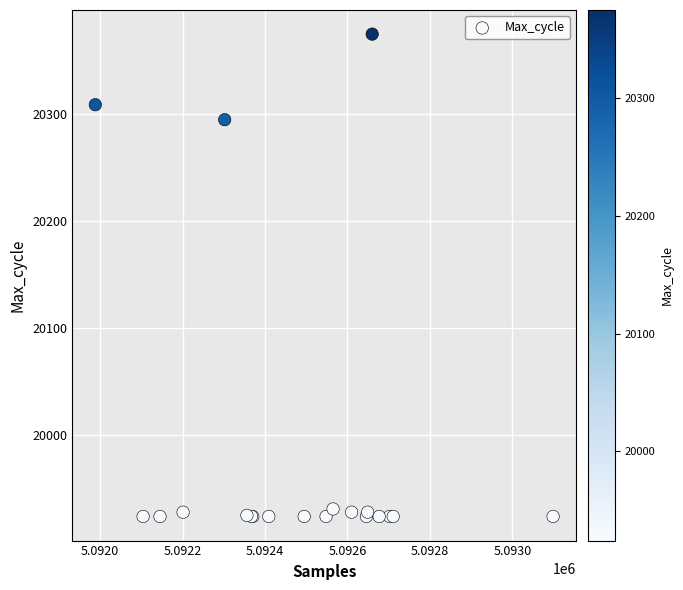

What Y value in the scatter plot is closest to 20149?

20295